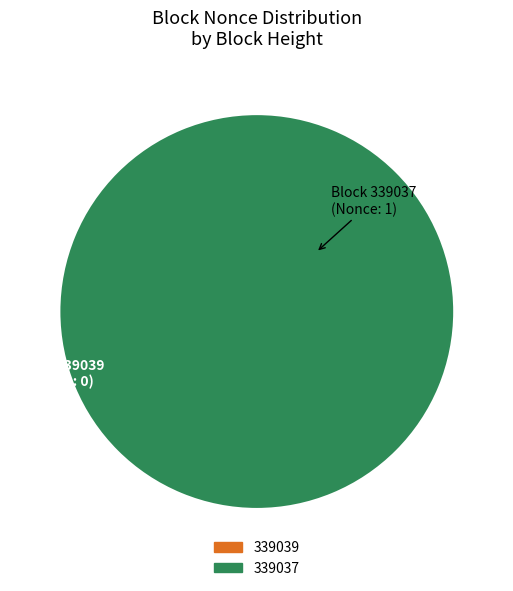

How many segments does this pie chart have?

2